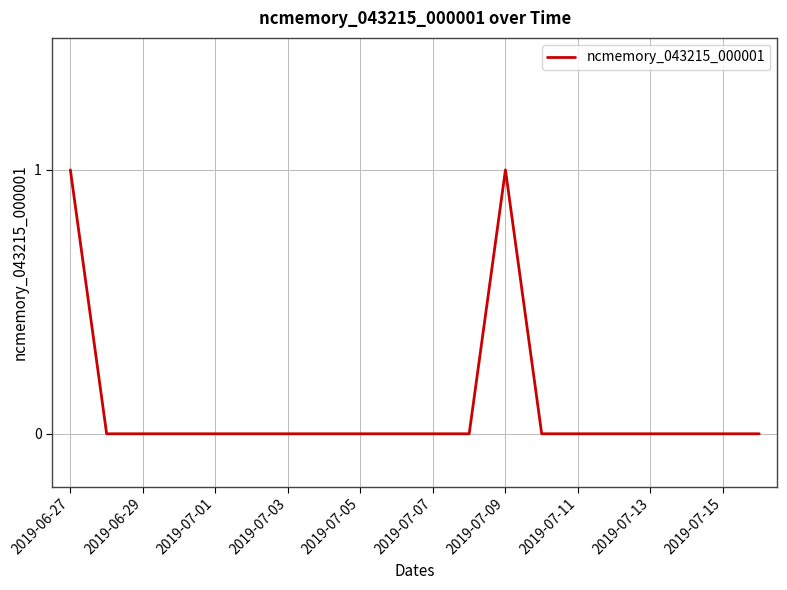

What is the maximum value shown in the chart?

1